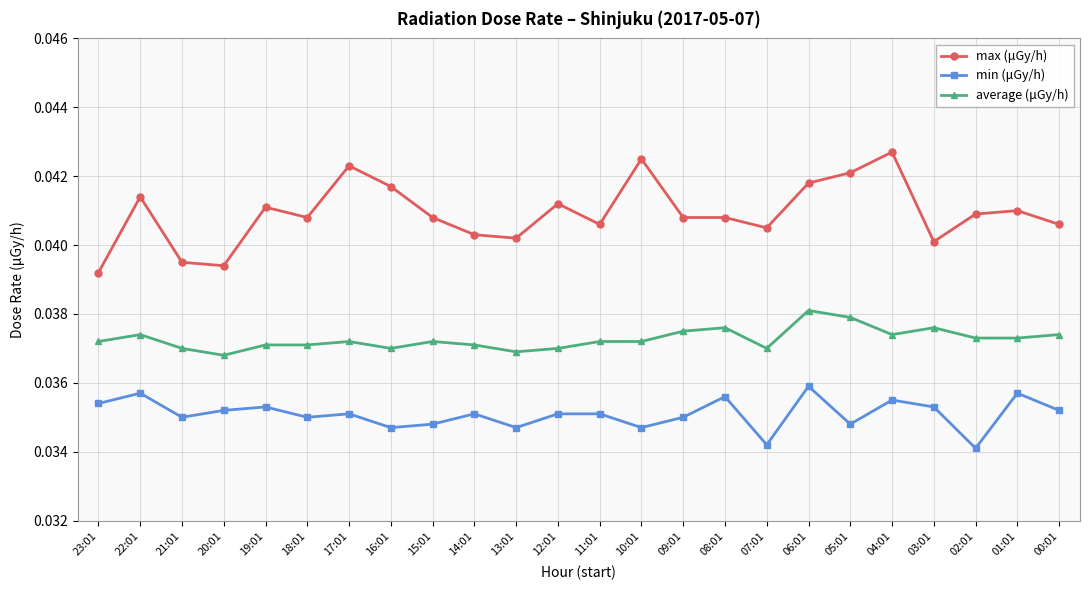

Count the max (μGy/h) values in the range 0 to 1.

24